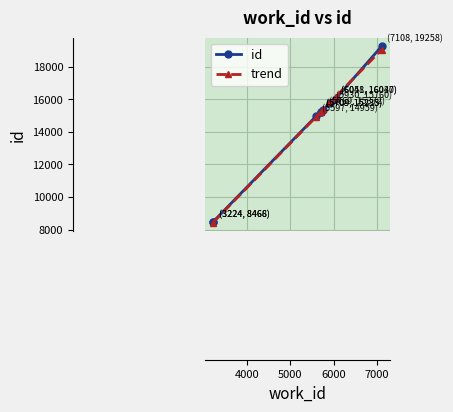

What is the change in value from 5597 to 5769?

+413